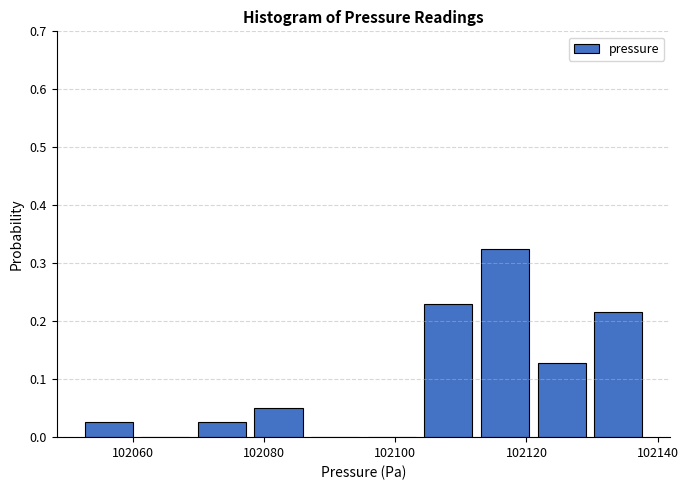

What is the height of the bar covering 102130 to 102138 on the x-axis? Neither the bar edges nor the heights are printed on the chart, so give them approximately, as read against the axes.

0.22